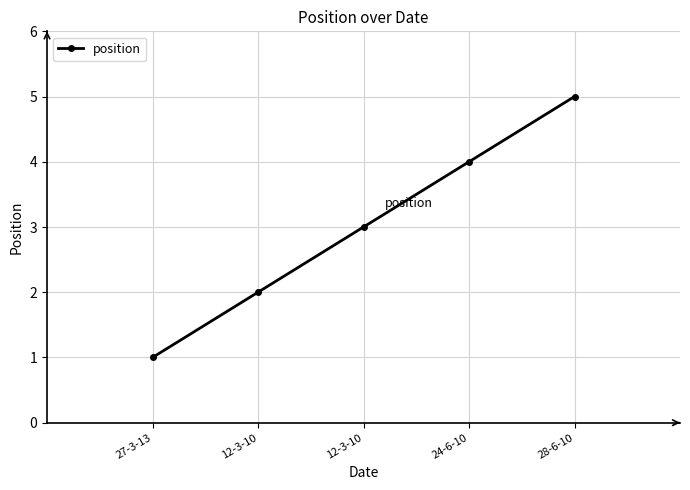

How many data points does each series have?

5